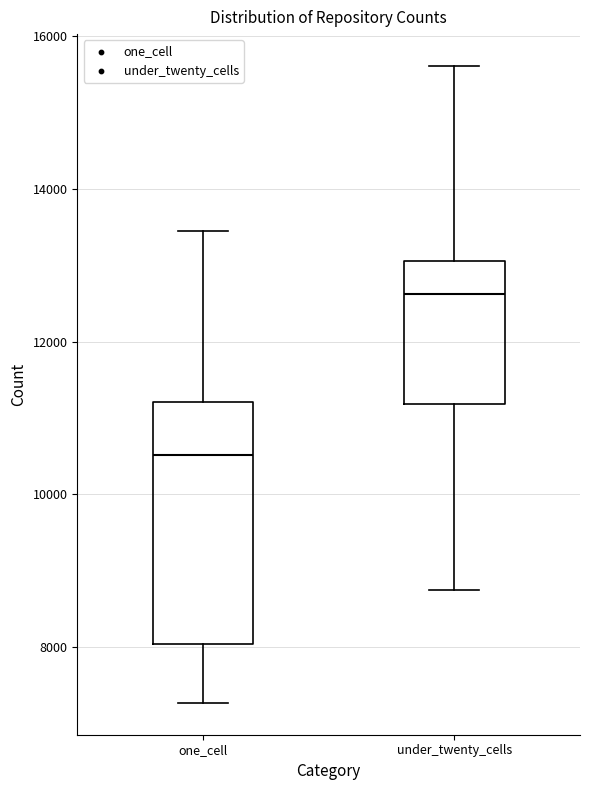

Where is the upper edge of the box for one_cell on the y-axis? The values are not printed on the chart, so give them approximately, as read against the axis.

11200